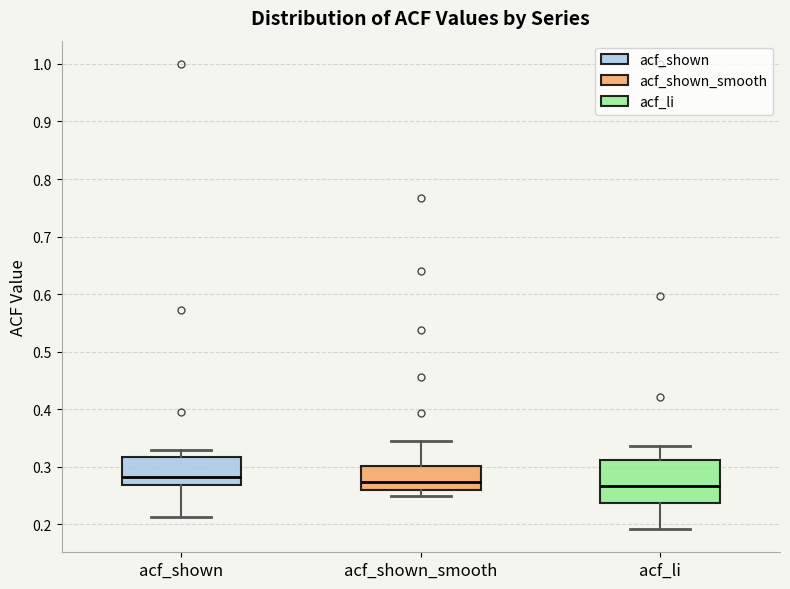

Which box is the tallest, from its lower edge to its upper edge?

acf_li